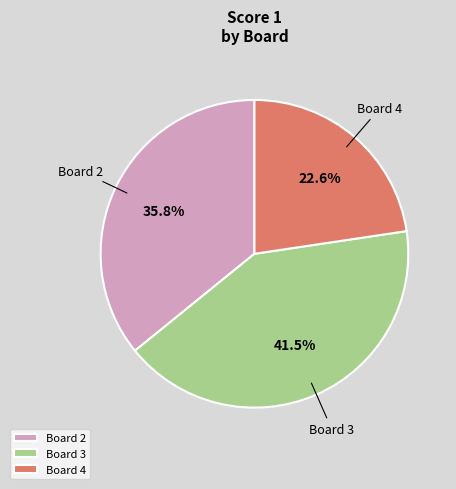

Count the number of slices in the pie.

3